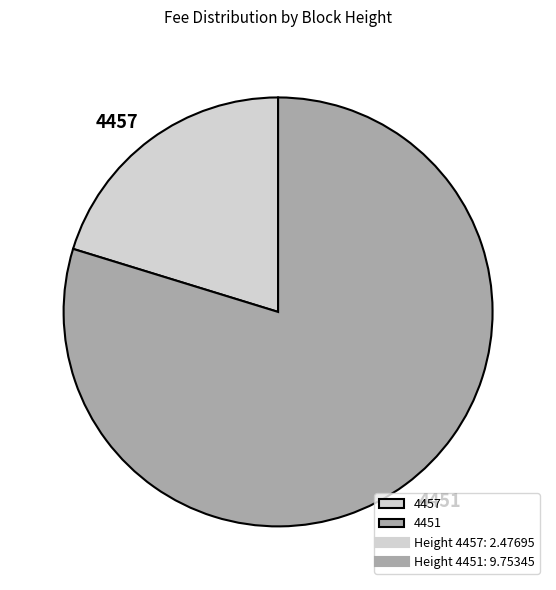

Is it true that 4457 is 20% of the pie?

True